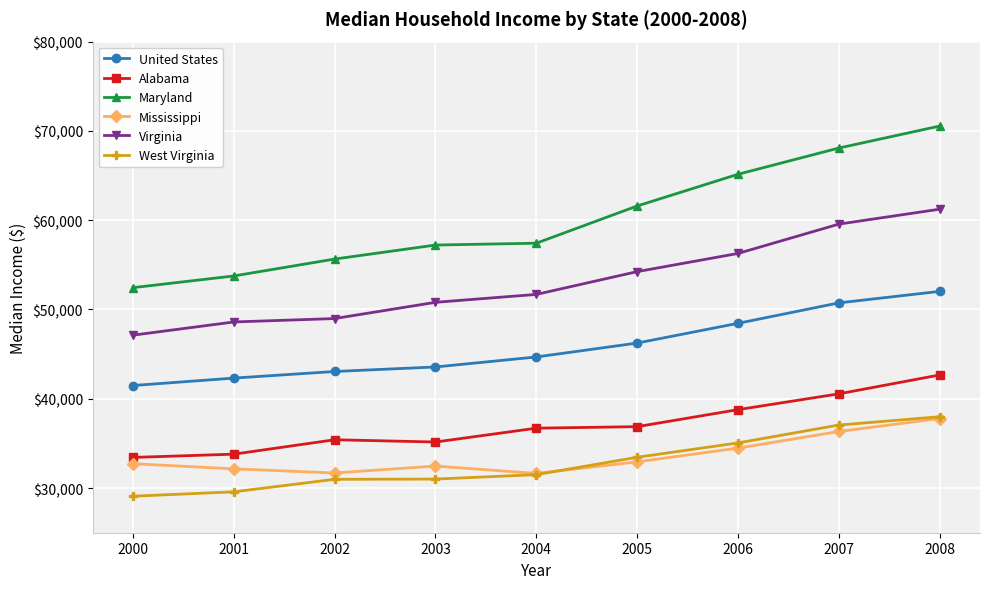

What is the sum of all Mississippi values?

302218